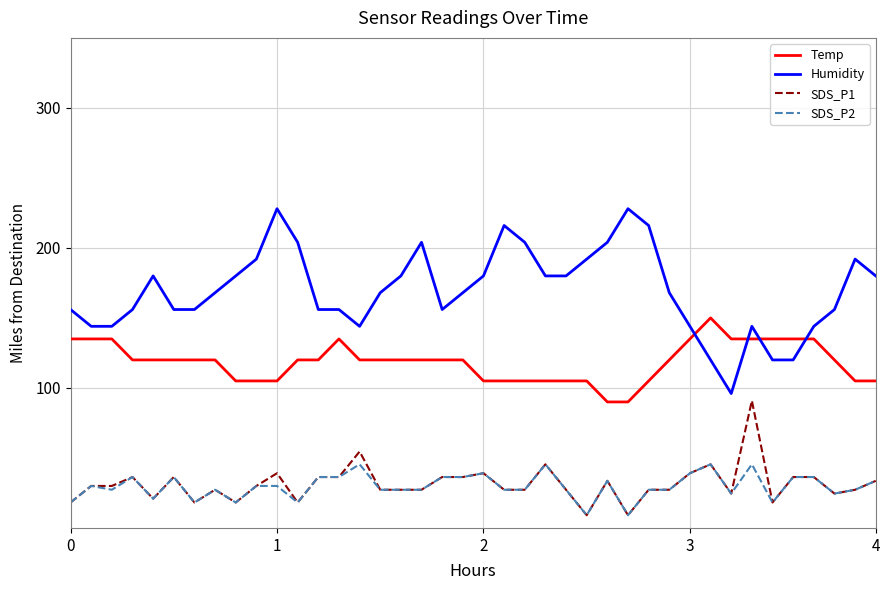

Rank the series by their maximum value, from highest to lowest.

Humidity, Temp, SDS_P1, SDS_P2